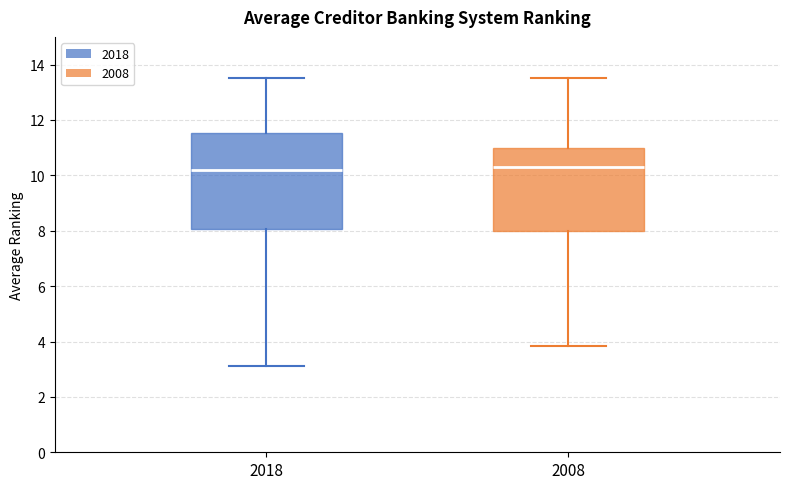

Reading left to right, read every box against the y-axis: the position of its median line, the range the box covers, and the ends of its whiskers. The values are not printed on the chart, so give them approximately, as read against the axis.

2018: median 10.2, box 8.0 to 11.6, whiskers 3.2 to 13.6
2008: median 10.4, box 8.0 to 11.0, whiskers 3.8 to 13.6